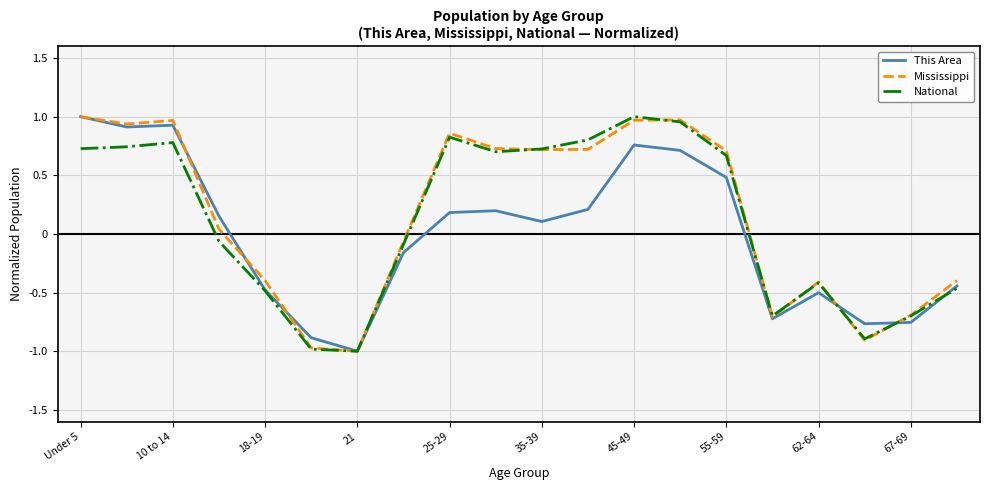

In This Area, how many points are higher than both neighbors (excluding endpoints)?

4